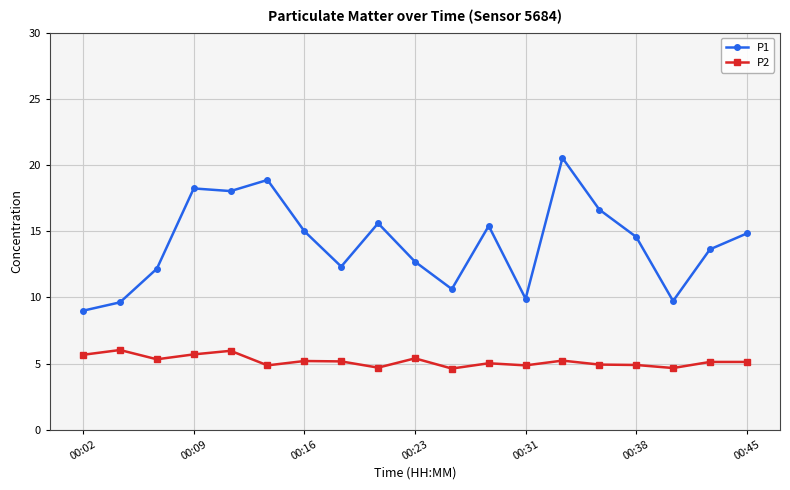

Which series has the largest range (max minus min)?

P1